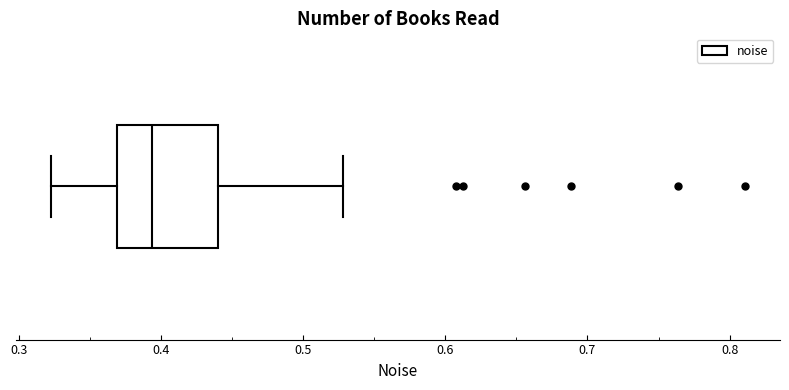

Read this box plot against the x-axis: the position of the median line, the range covered by the box, and the ends of both whiskers. The values are not printed on the chart, so give them approximately, as read against the axis.

median 0.39, box 0.37 to 0.44, whiskers 0.32 to 0.53